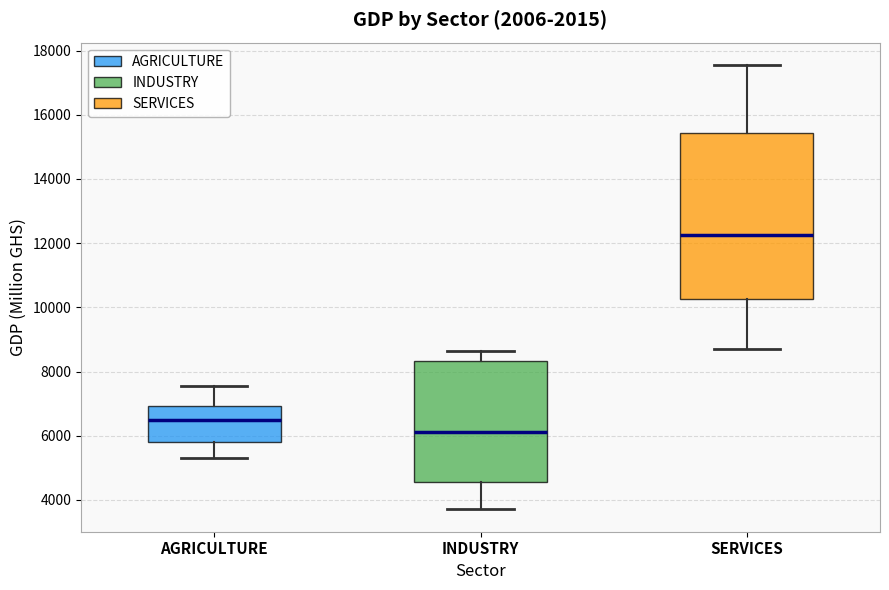

Comparing the boxes themselves (not the whiskers), which one is the tallest?

SERVICES